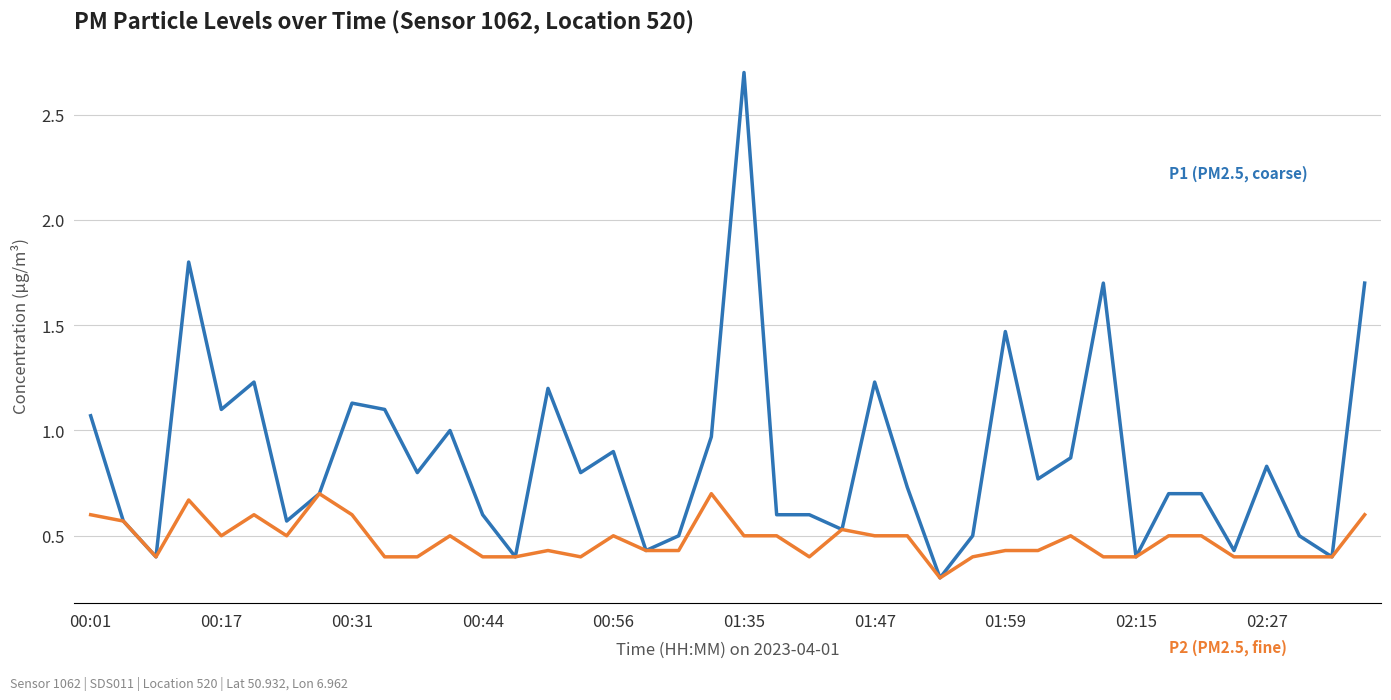

Does the chart have visible grid lines?

Yes